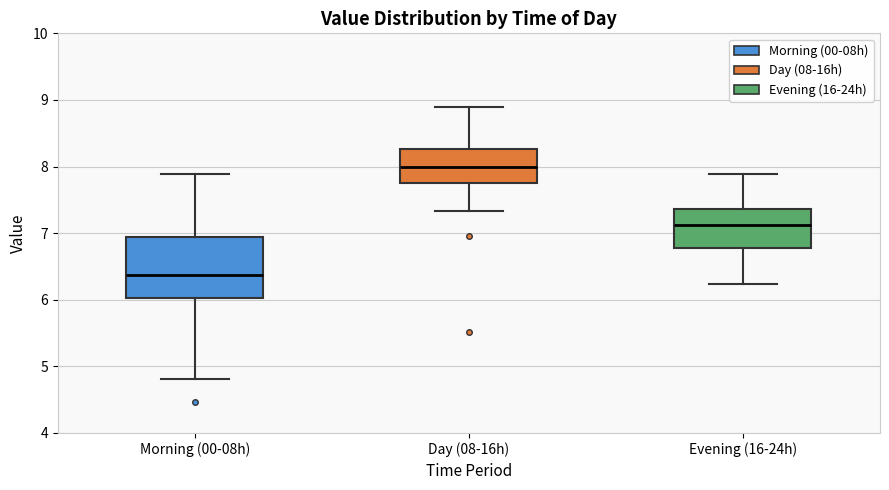

Comparing the boxes themselves (not the whiskers), which one is the tallest?

Morning (00-08h)